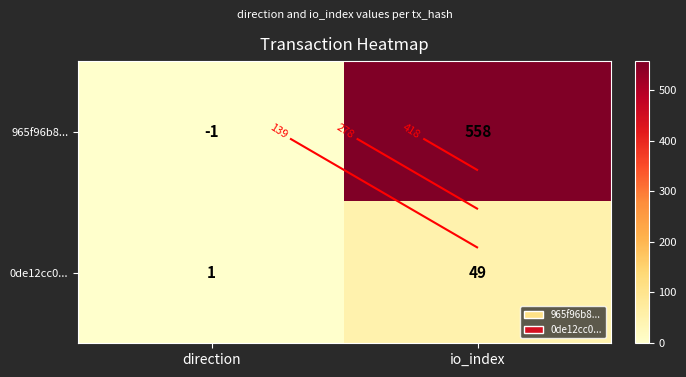

How many data points in 0de12cc0... are less than 49?

1